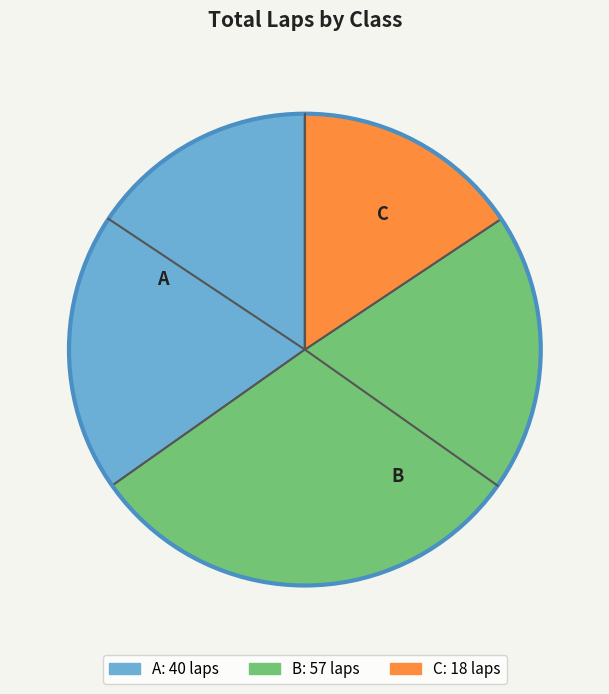

How many slices are in this pie chart?

3